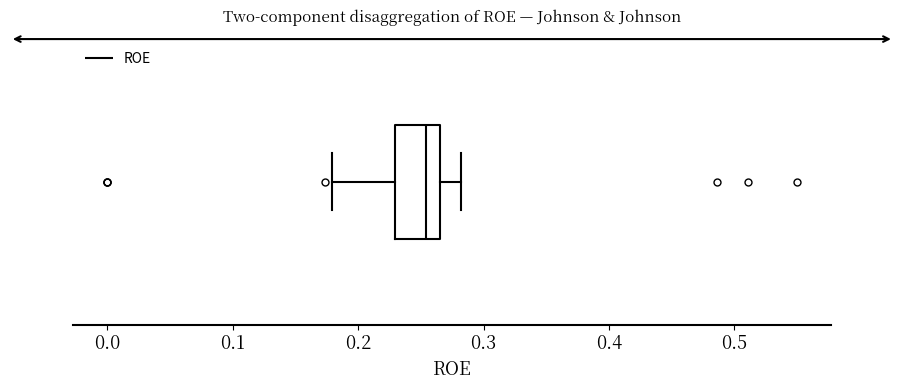

Read this box plot against the x-axis: the position of the median line, the range covered by the box, and the ends of both whiskers. The values are not printed on the chart, so give them approximately, as read against the axis.

median 0.25, box 0.23 to 0.27, whiskers 0.18 to 0.28